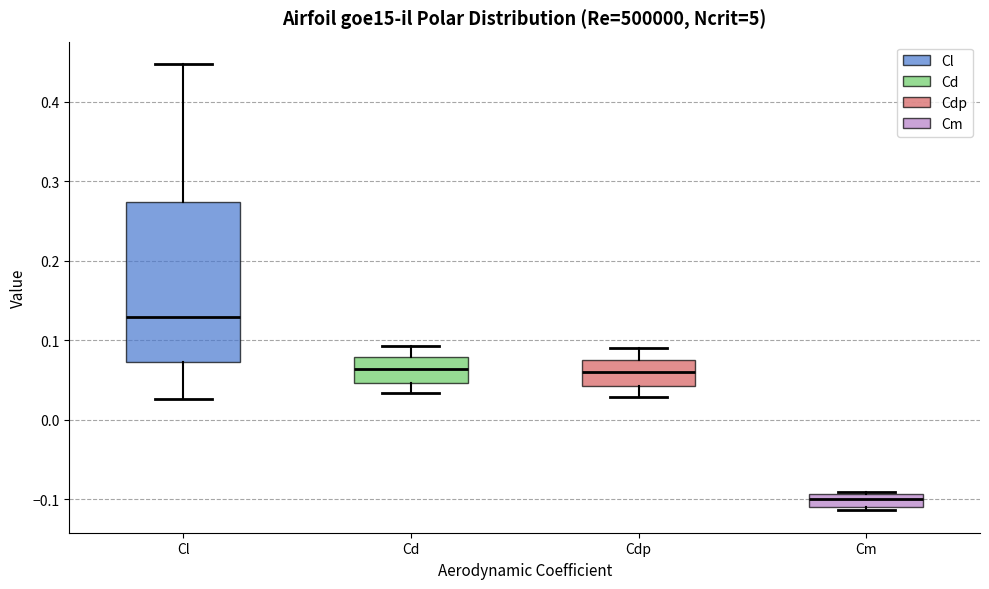

Which box has the lowest median line?

Cm